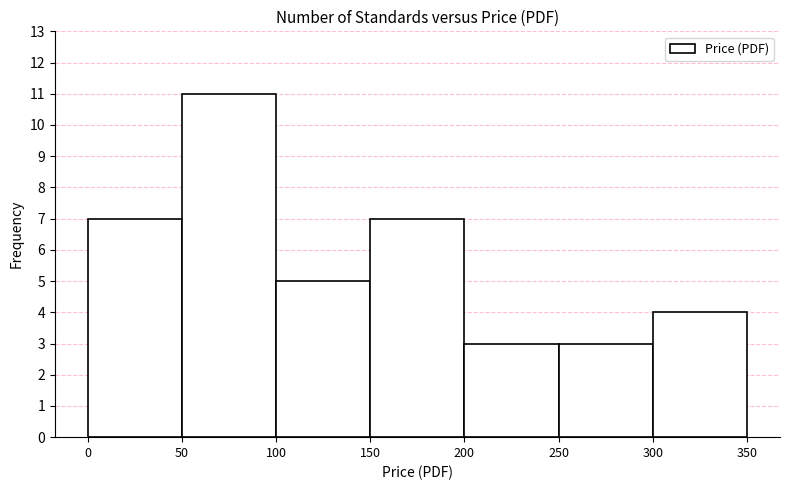

How tall is the bar that spans 100 to 150 on the x-axis? The values are not printed on the chart, so give them approximately, as read against the axis.

5